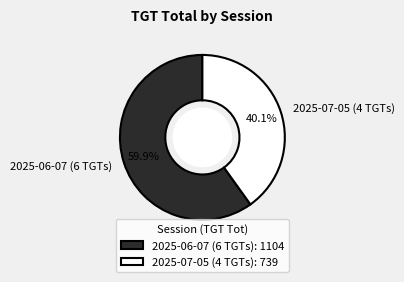

How many slices are in this pie chart?

2